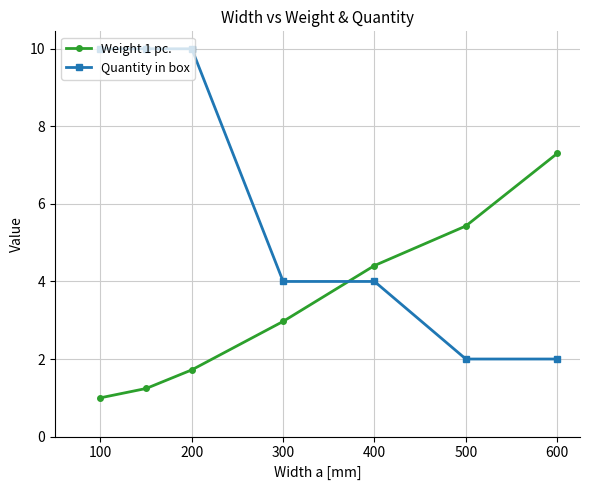

Count the number of data series in this chart.

2